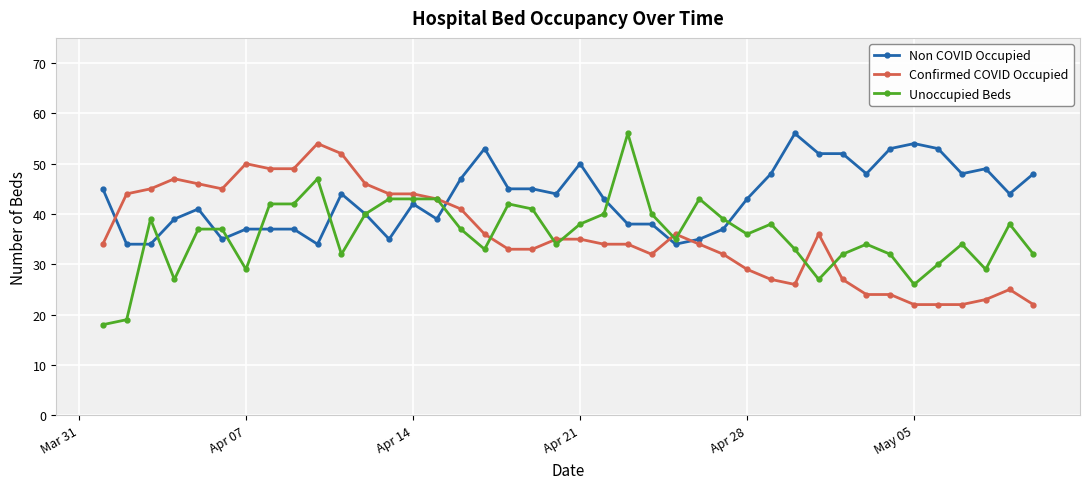

At how many categories does at least one series exceed 28?

40